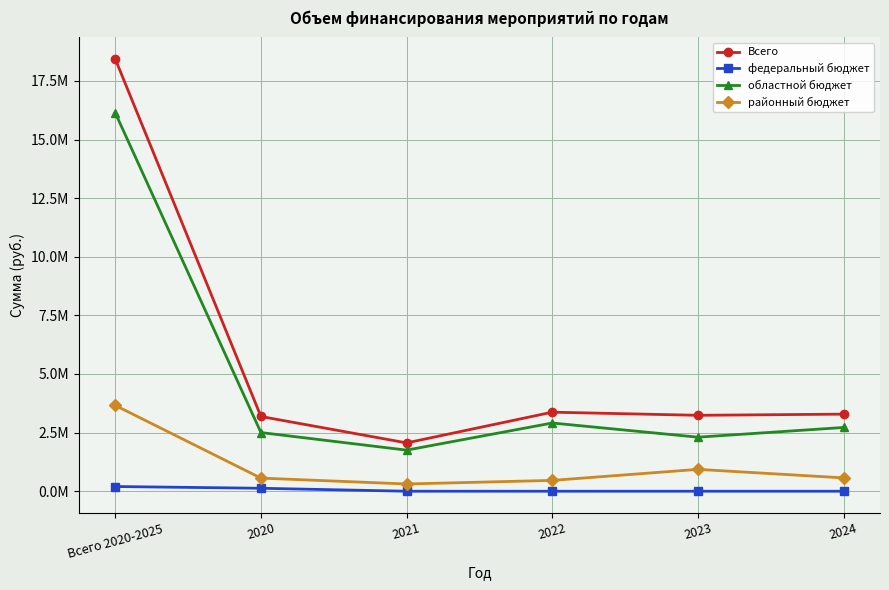

Which series has the largest total across all categories?

Всего